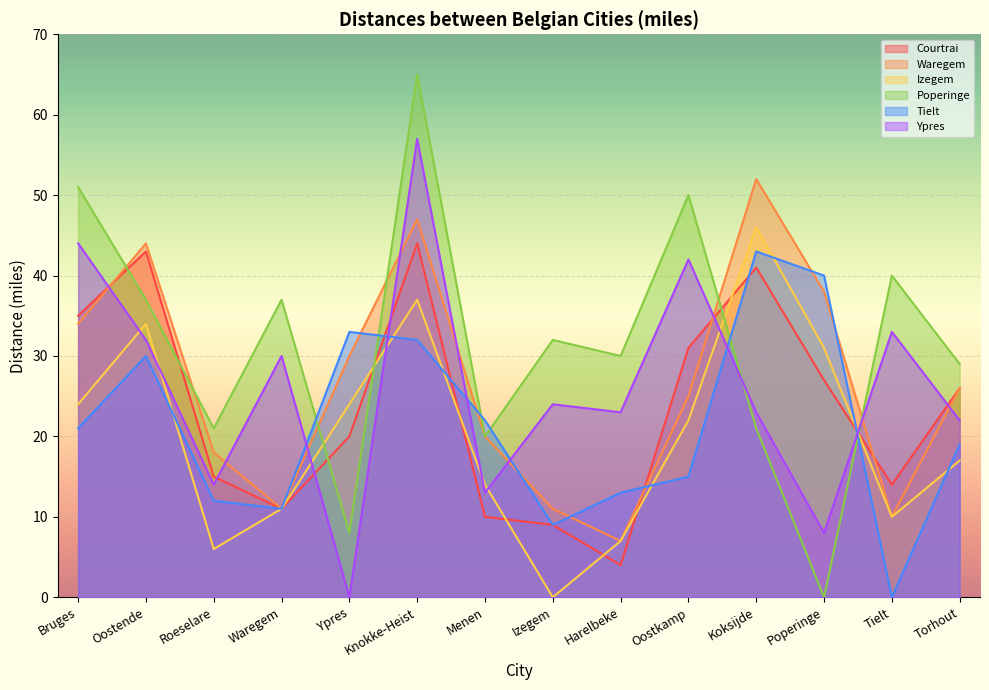

Rank the series by their maximum value, from lowest to highest.

Tielt, Courtrai, Izegem, Waregem, Ypres, Poperinge